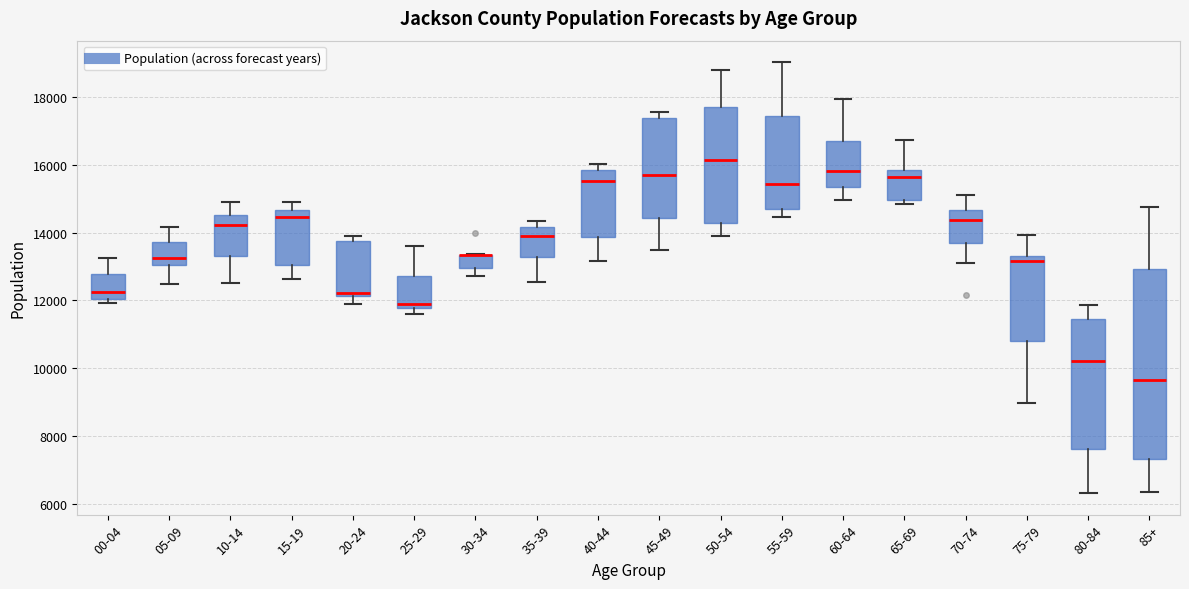

Reading left to right, transcribe this box plot: for each box, give where its median line is, the range the box spans, and where its two whiskers end, as read against the y-axis. The values are not printed on the chart, so give them approximately, as read against the axis.

00-04: median 12200, box 12000 to 12800, whiskers 12000 (just below the box's lower edge) to 13200
05-09: median 13200, box 13000 to 13800, whiskers 12400 to 14200
10-14: median 14200, box 13400 to 14600, whiskers 12600 to 15000
15-19: median 14400, box 13000 to 14600, whiskers 12600 to 15000
20-24: median 12200 (just above the box's lower edge), box 12200 to 13800, whiskers 11800 to 14000
25-29: median 12000, box 11800 to 12800, whiskers 11600 to 13600
30-34: median 13400 (drawn on the box's upper edge), box 13000 to 13400, whiskers 12800 to 13400
35-39: median 14000, box 13200 to 14200, whiskers 12600 to 14400
40-44: median 15600, box 13800 to 15800, whiskers 13200 to 16000
45-49: median 15600, box 14400 to 17400, whiskers 13400 to 17600
50-54: median 16200, box 14200 to 17800, whiskers 14000 to 18800
55-59: median 15400, box 14600 to 17400, whiskers 14400 to 19000
60-64: median 15800, box 15400 to 16800, whiskers 15000 to 18000
65-69: median 15600, box 15000 to 15800, whiskers 14800 to 16800
70-74: median 14400, box 13600 to 14600, whiskers 13200 to 15200
75-79: median 13200, box 10800 to 13400, whiskers 9000 to 14000
80-84: median 10200, box 7600 to 11400, whiskers 6400 to 11800
85+: median 9600, box 7400 to 13000, whiskers 6400 to 14800